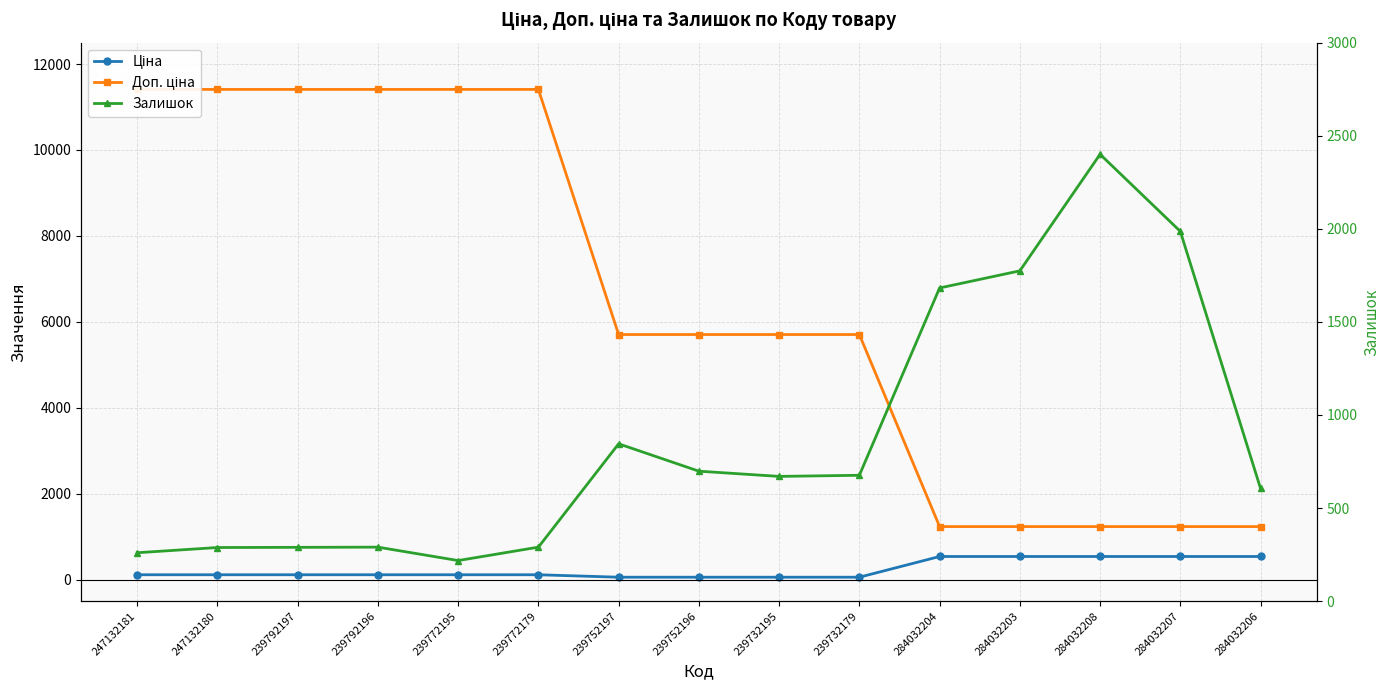

Count the number of categories in the chart.

15